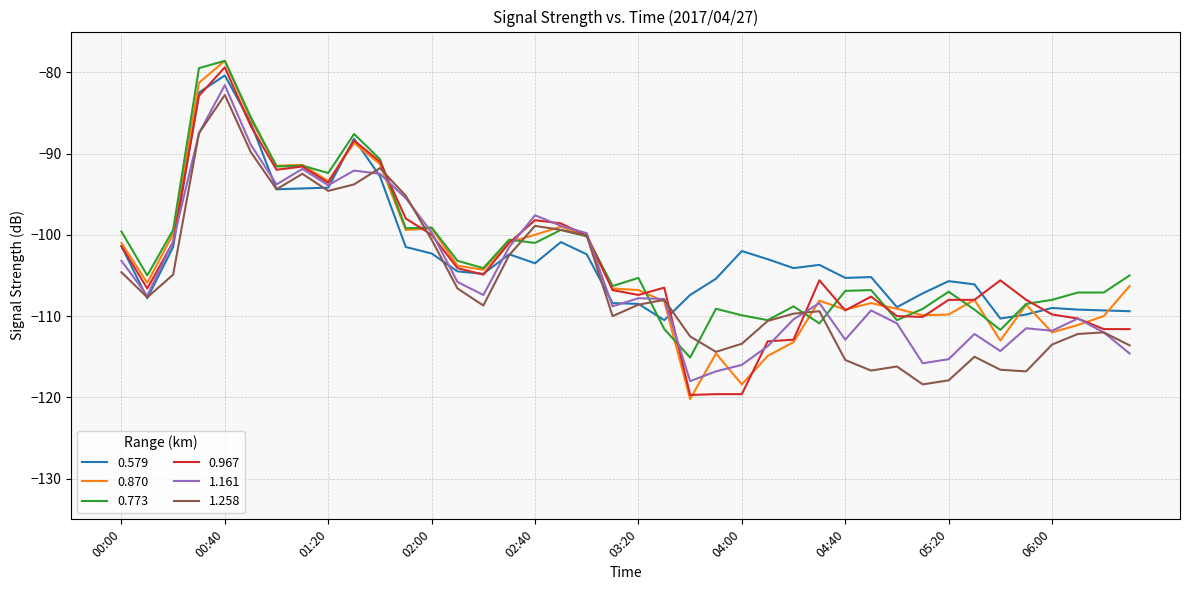

What is the highest value of the 0.870 series?

-78.6